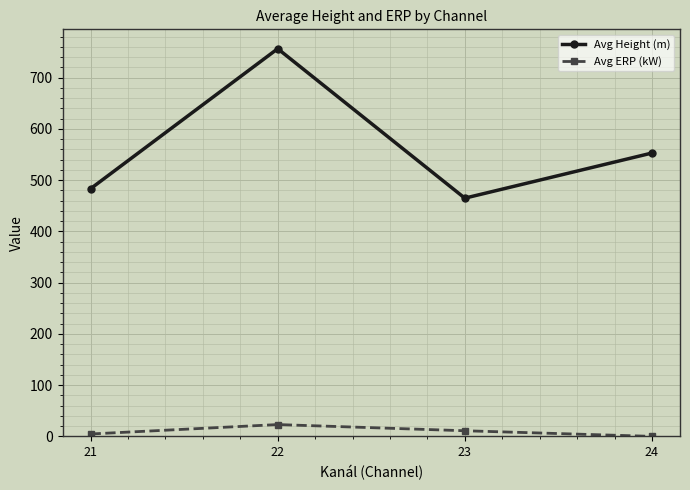

What are all the series names shown in the legend?

Avg Height (m), Avg ERP (kW)